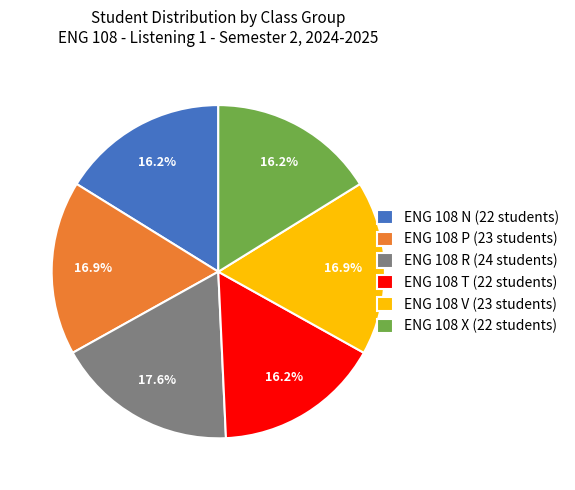

Which has a higher value, ENG 108 T or ENG 108 P?

ENG 108 P